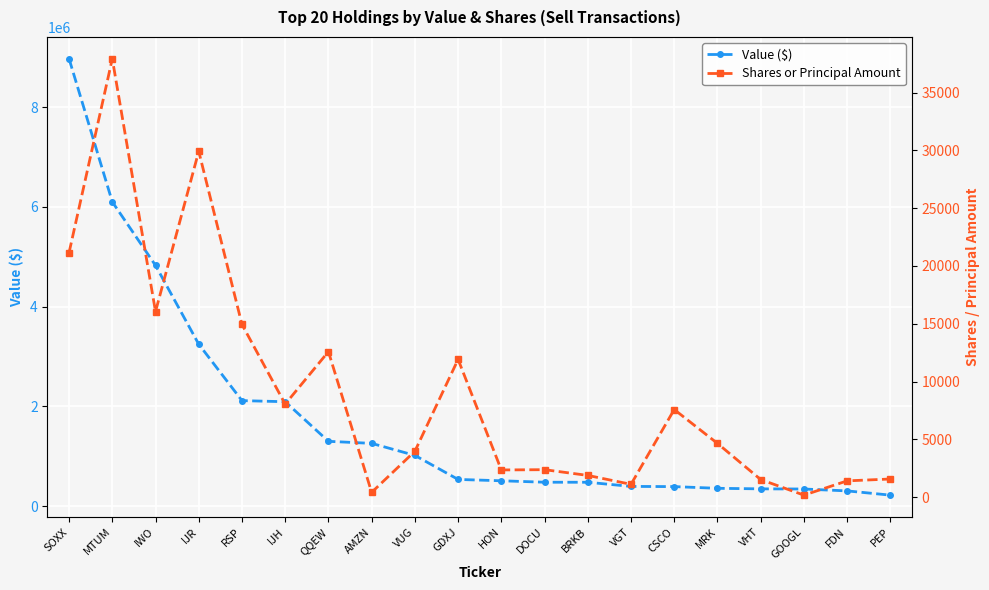

What is the difference between the maximum and minimum values in the Value ($) series?

8749000